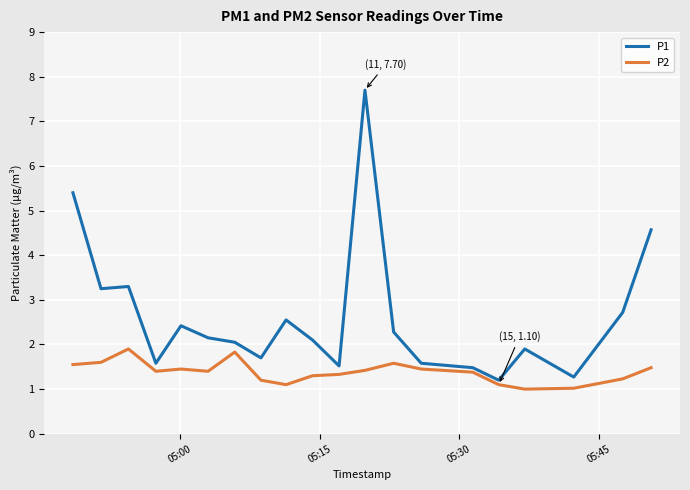

What is the difference between the maximum and minimum values in the P2 series?

0.9